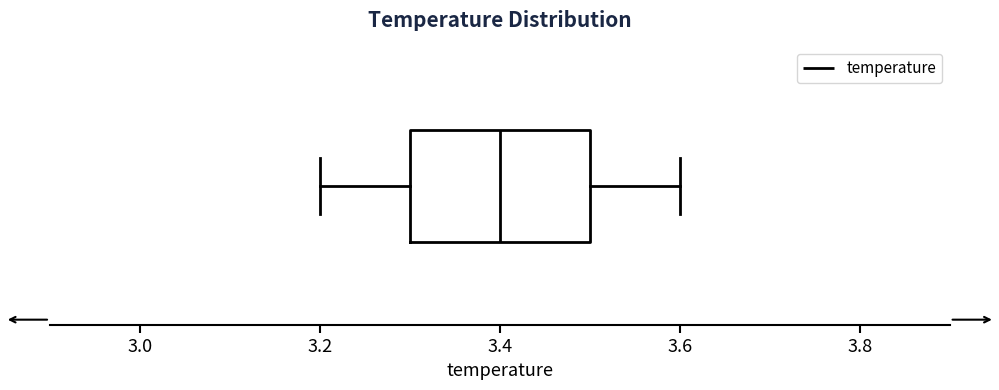

Transcribe this box plot: give where the median line is, the range the box spans, and where the two whiskers end, as read against the x-axis. The values are not printed on the chart, so give them approximately, as read against the axis.

median 3.4, box 3.3 to 3.5, whiskers 3.2 to 3.6